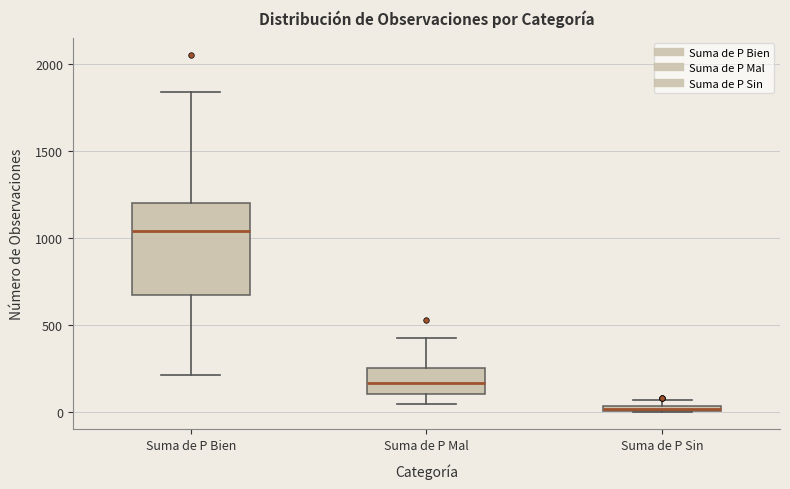

Where does the median line of the box for Suma de P Mal sit on the y-axis? The values are not printed on the chart, so give them approximately, as read against the axis.

150